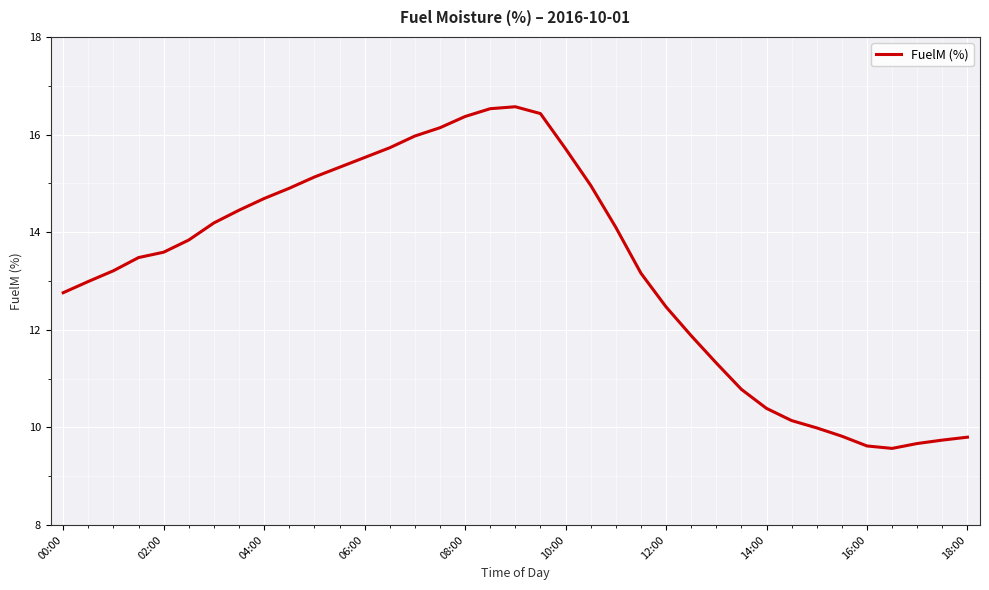

What is the difference between the maximum and minimum values?

7.0